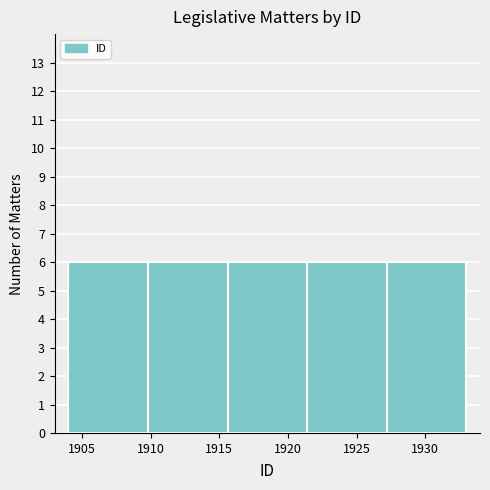

Reading left to right, transcribe this chart: for each bar, give the range it covers on the x-axis and its height. Neither the bar edges nor the heights are printed on the chart, so give them approximately, as read against the axes.

1904.0 to 1909.8: 6
1909.8 to 1915.6: 6
1915.6 to 1921.4: 6
1921.4 to 1927.2: 6
1927.2 to 1933.0: 6